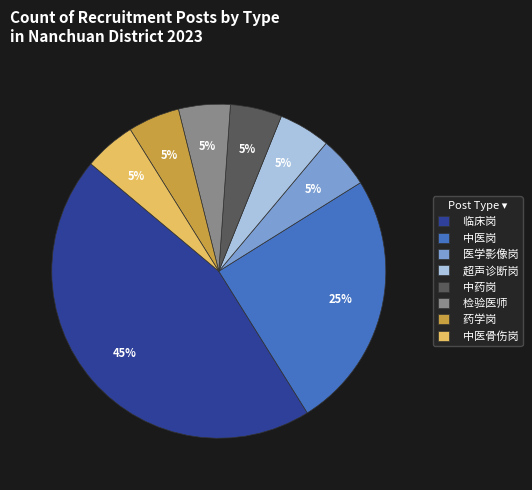

Is the sum of 中医骨伤岗 and 检验医师 greater than half?

No